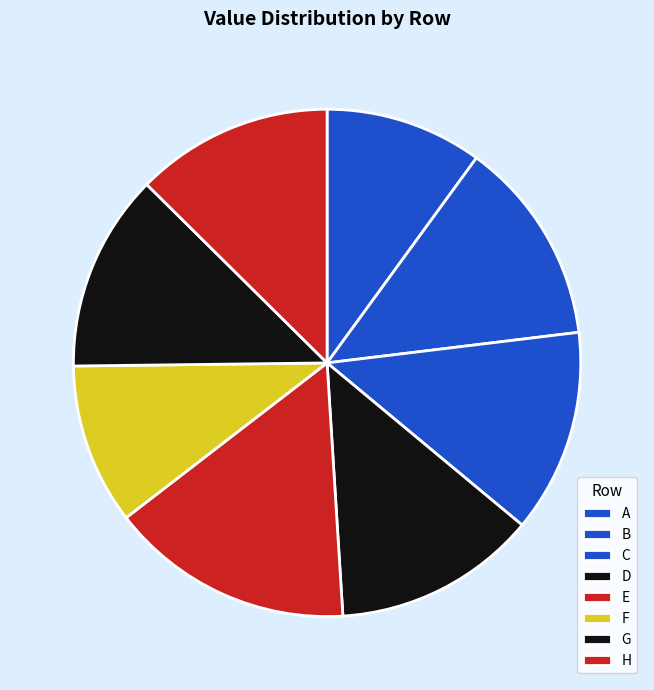

Count the number of slices in the pie.

8